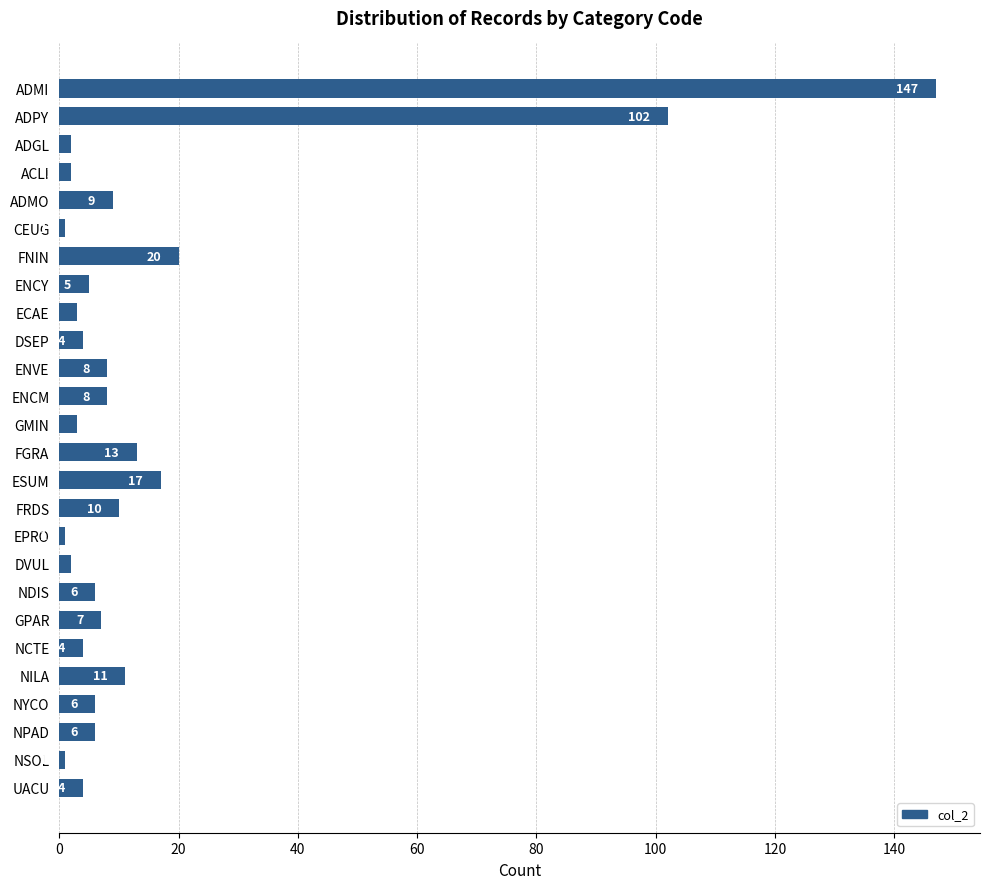

Is it true that the value at ECAE is 3?

True